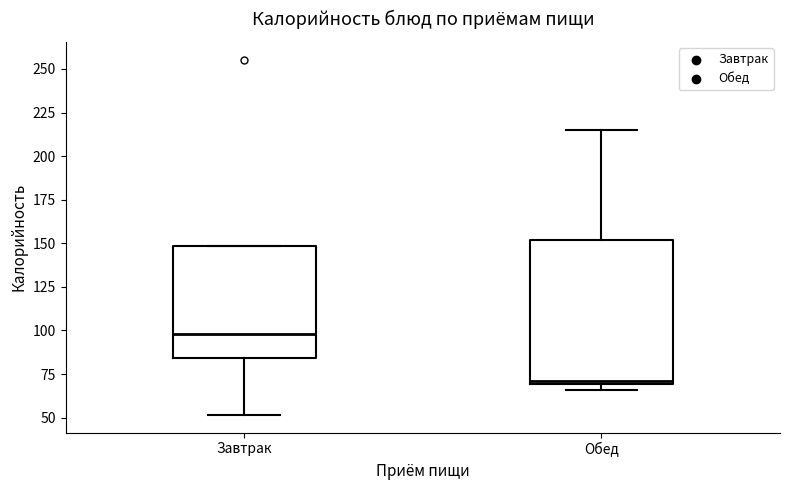

Where is the lower edge of the box for Обед on the y-axis? The values are not printed on the chart, so give them approximately, as read against the axis.

70